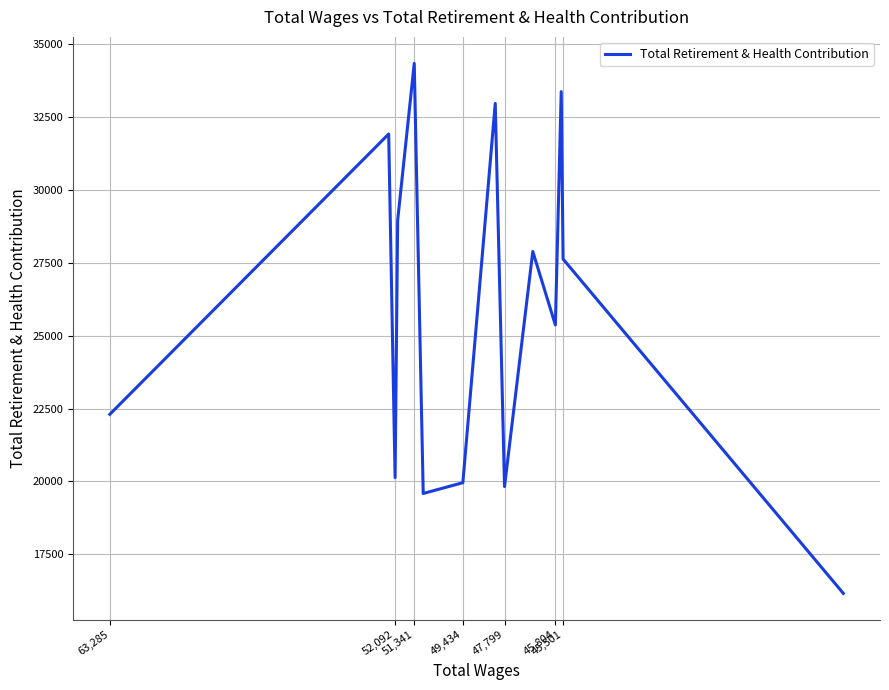

The value at 11 is 49723. True or false?

False